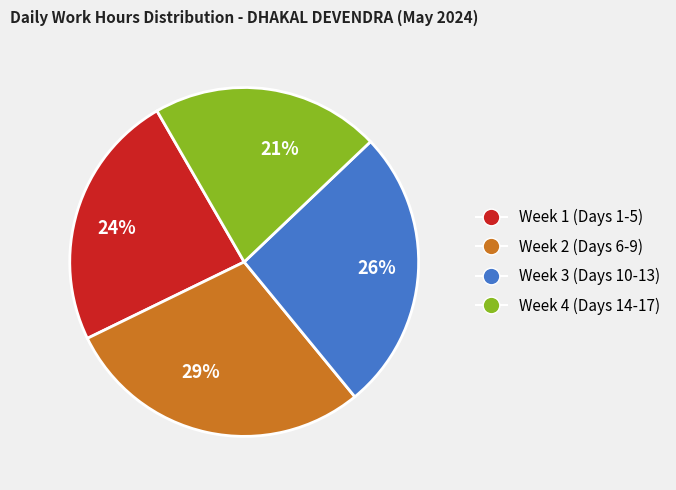

Count the number of slices in the pie.

4